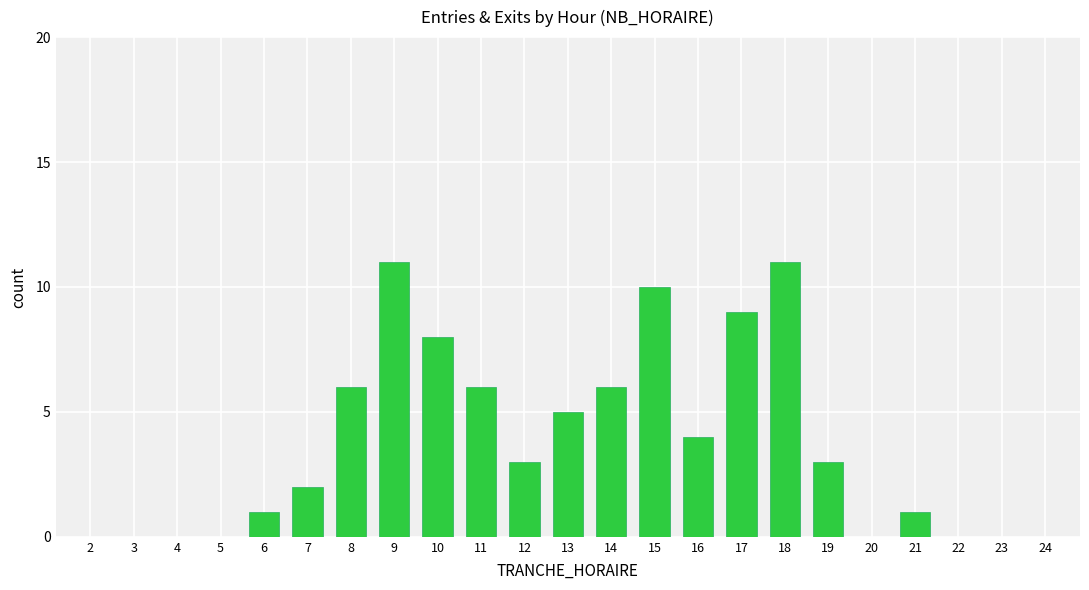

Reading left to right, transcribe all the data shown in this chart.

2=0	3=0	4=0	5=0	6=1	7=2	8=6	9=11	10=8	11=6	12=3	13=5	14=6	15=10	16=4	17=9	18=11	19=3	20=0	21=1	22=0	23=0	24=0